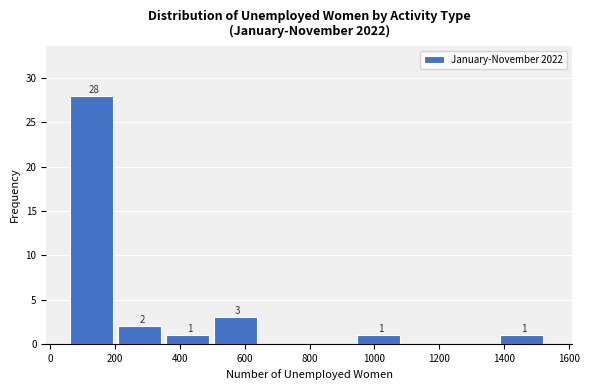

Which range on the x-axis has the tallest bar?

60 to 200